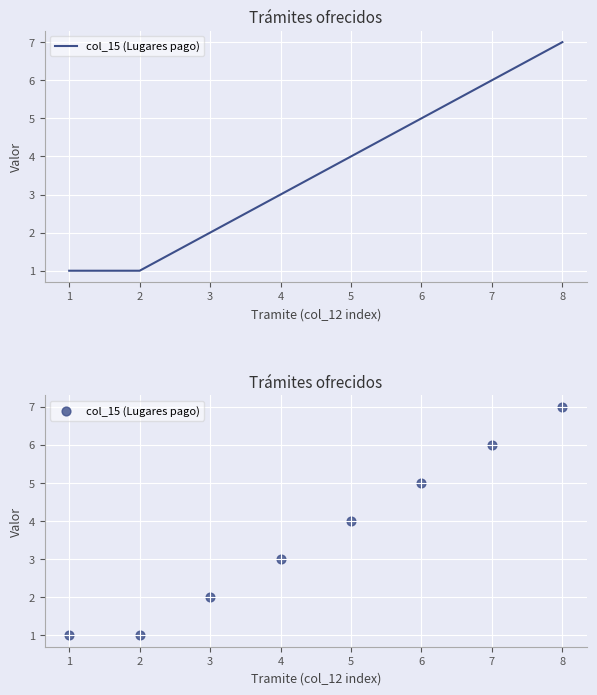

Which has a higher value, 1 or 8?

8